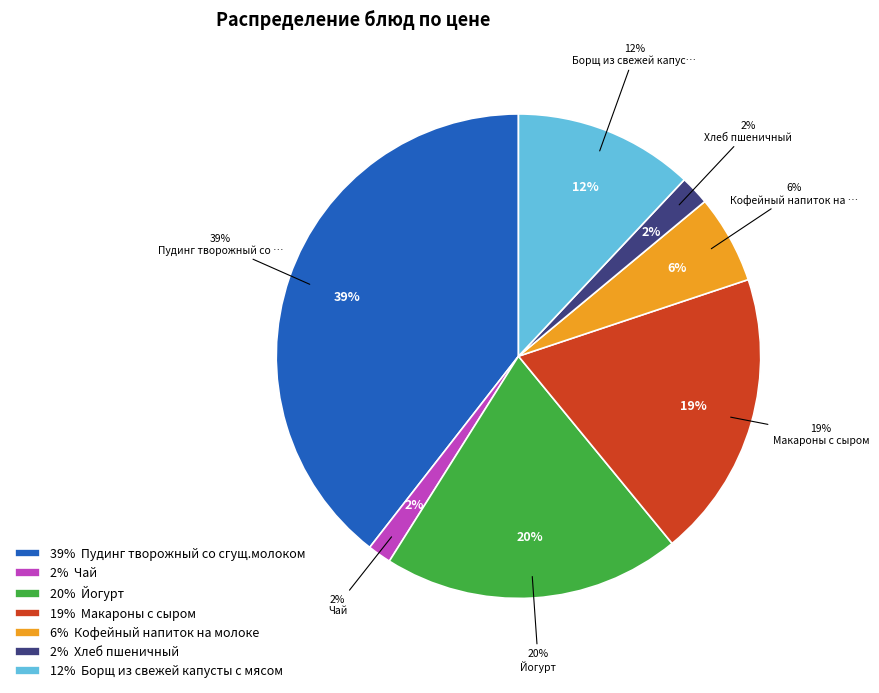

Is it true that Чай is 1% of the pie?

False